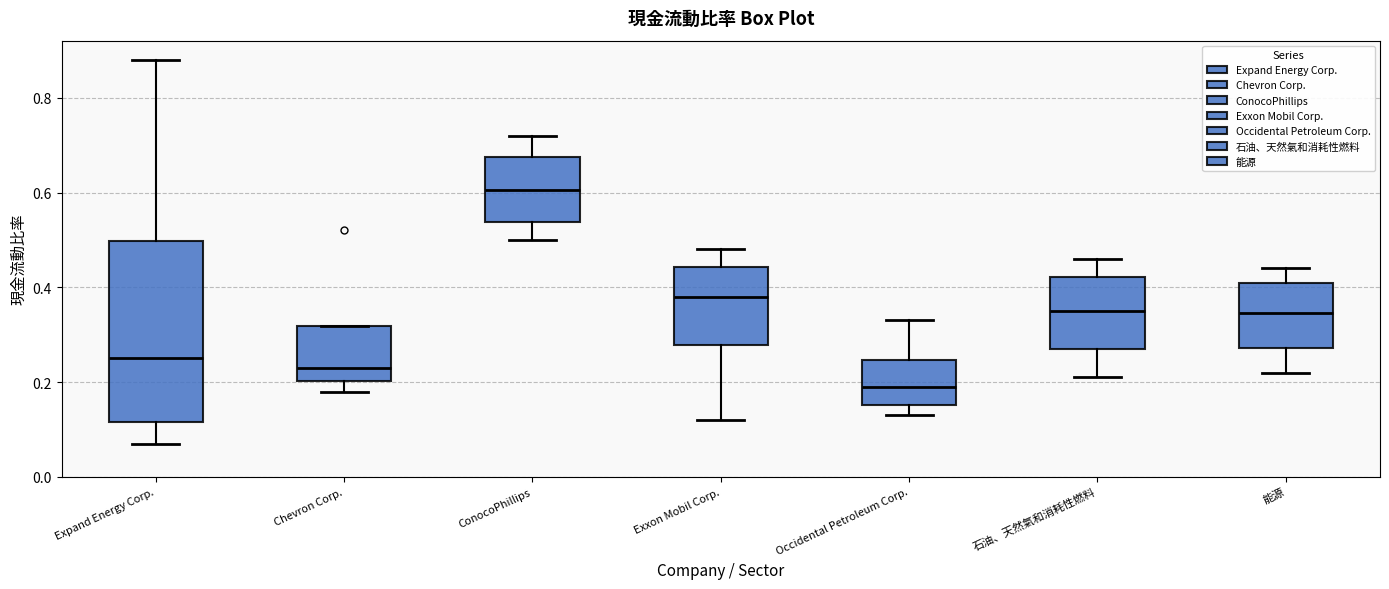

Comparing the boxes themselves (not the whiskers), which one is the tallest?

Expand Energy Corp.